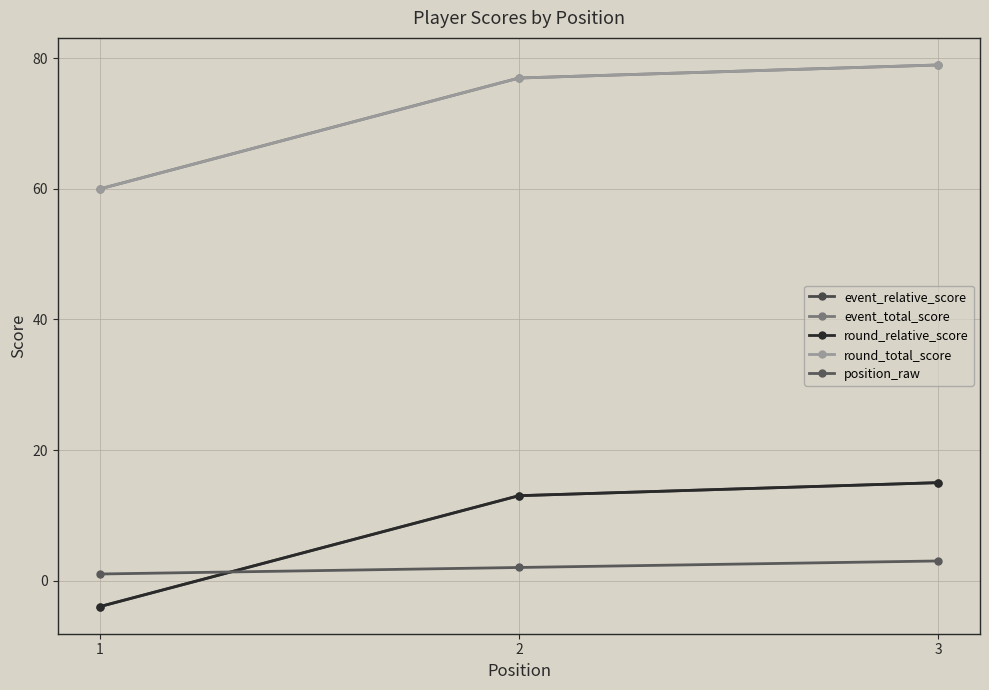

Is the value of round_relative_score at 3 greater than the value of event_relative_score at 2?

Yes